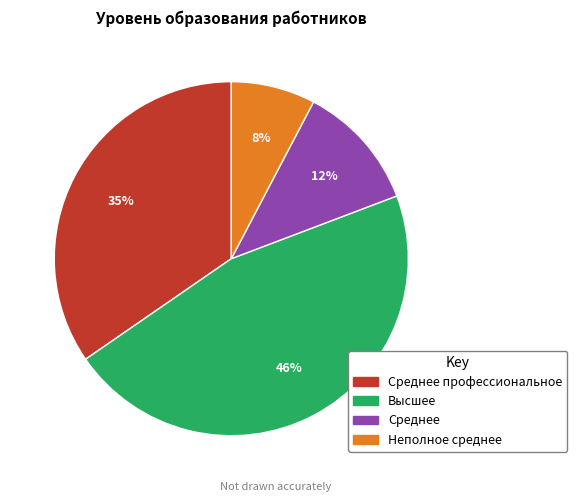

Is there a majority slice in this chart?

No